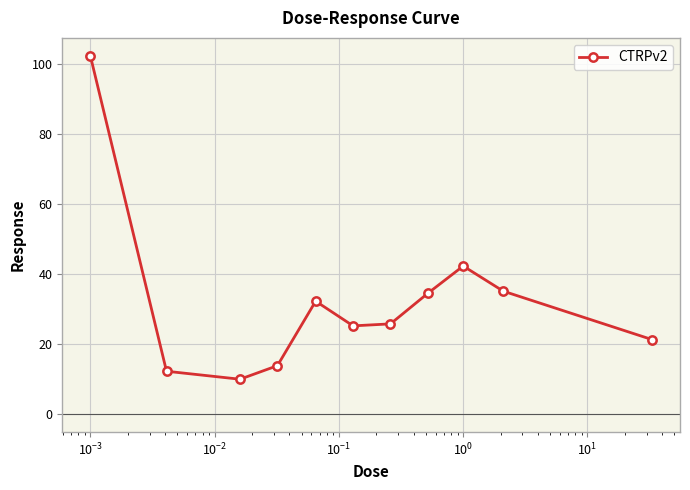

What is the greatest value displayed?

102.2